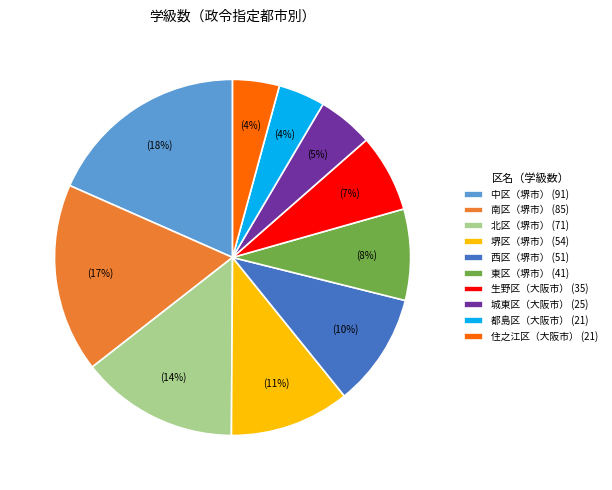

What is the ratio of the value at 城東区（大阪市） (25) to the value at 西区（堺市） (51)?

0.5